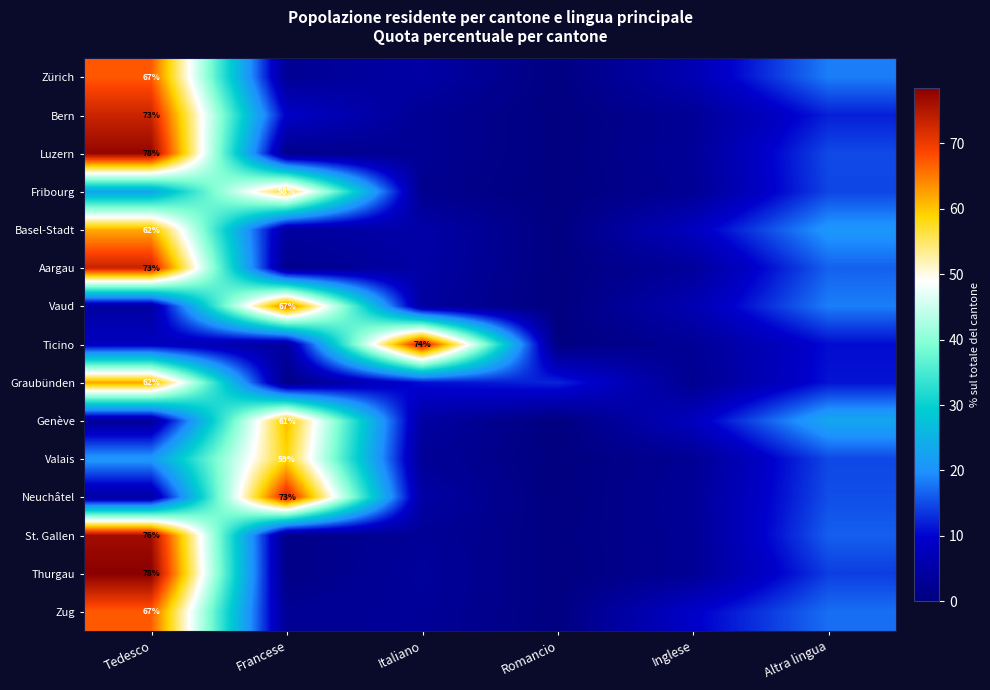

Is it true that Luzern equals 1.6 at Francese?

True